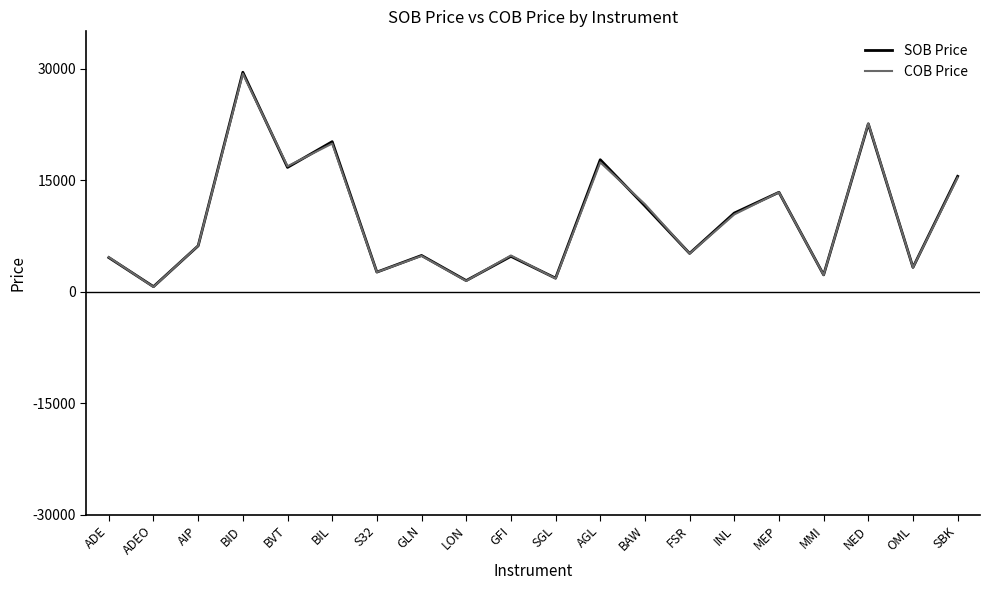

Is the value of COB Price at INL greater than the value of SOB Price at BIL?

No